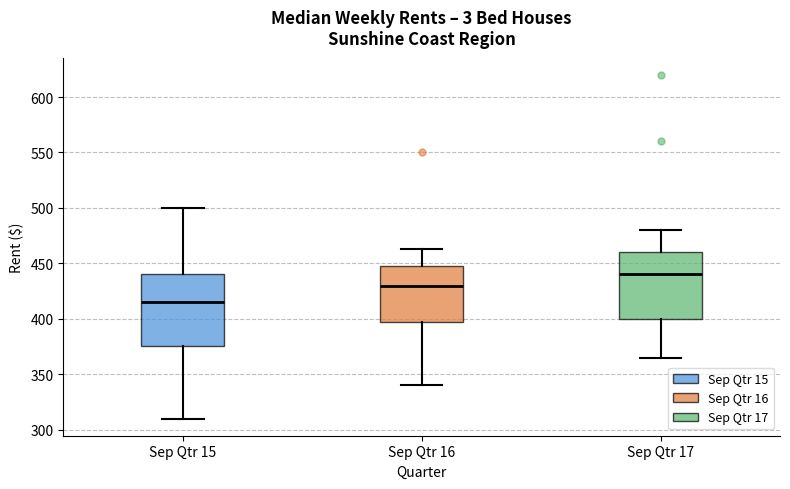

Which box's median line is the lowest?

Sep Qtr 15